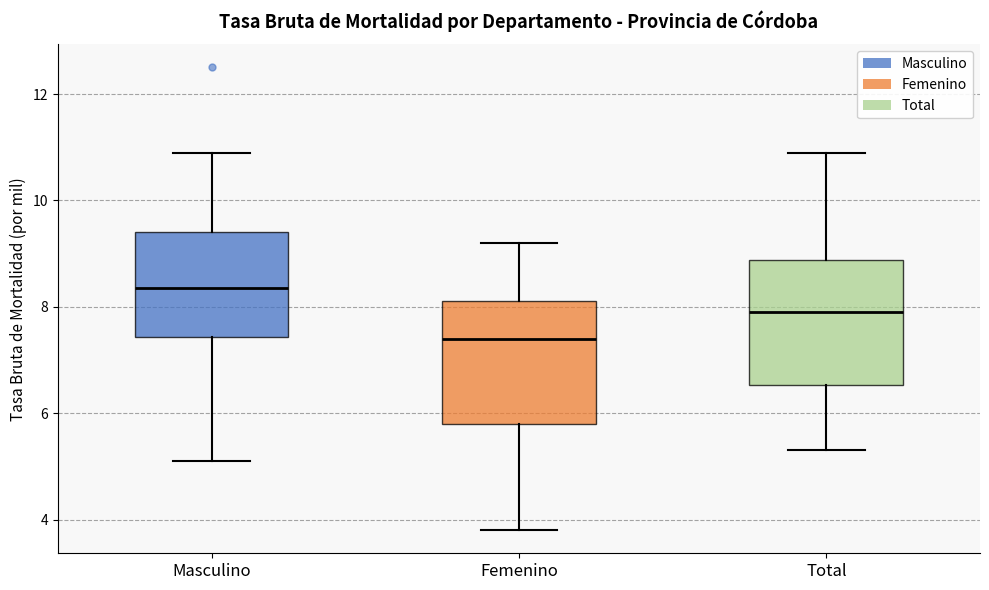

Where is the upper edge of the box for Femenino on the y-axis? The values are not printed on the chart, so give them approximately, as read against the axis.

8.2